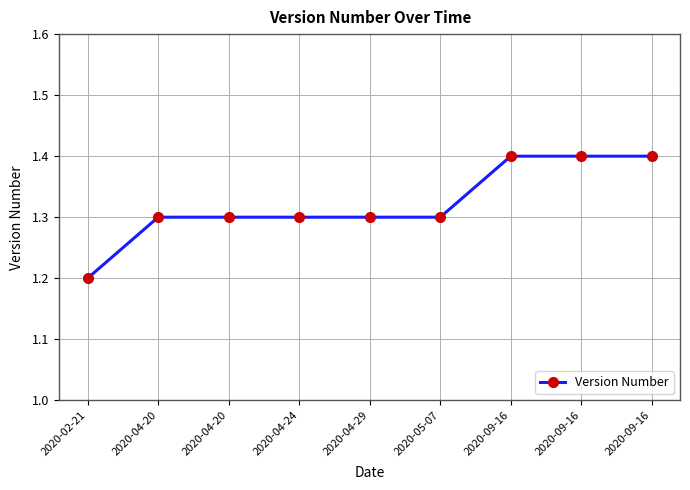

Reading left to right, what are all the values shown in this chart?

2020-02-21=1.2	2020-04-20=1.3	2020-04-20=1.3	2020-04-24=1.3	2020-04-29=1.3	2020-05-07=1.3	2020-09-16=1.4	2020-09-16=1.4	2020-09-16=1.4